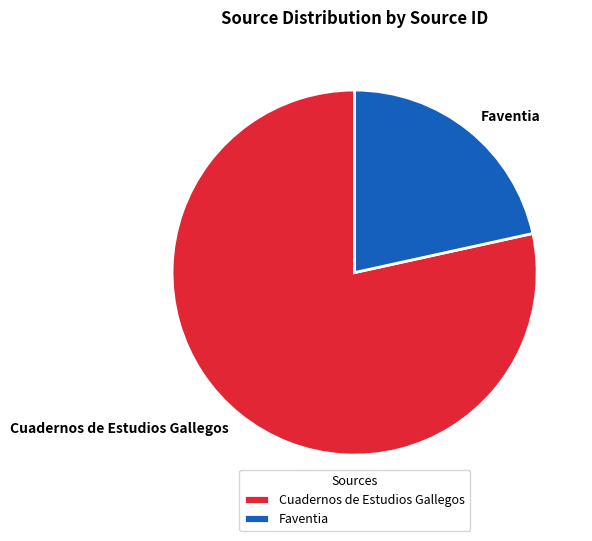

Does Cuadernos de Estudios Gallegos account for over 50% of the chart?

Yes